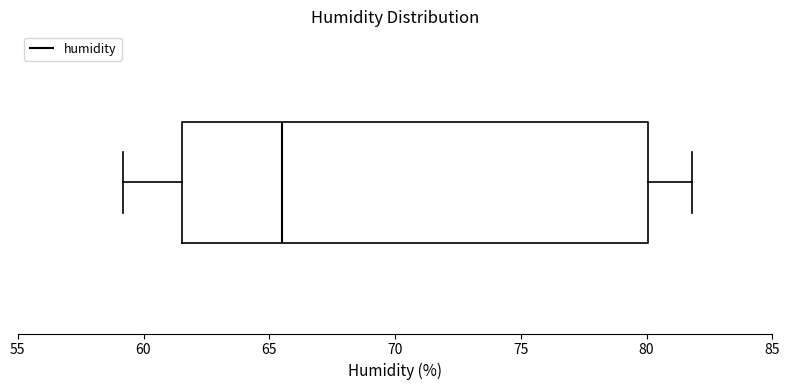

Transcribe this box plot: give where the median line is, the range the box spans, and where the two whiskers end, as read against the x-axis. The values are not printed on the chart, so give them approximately, as read against the axis.

median 65.5, box 61.5 to 80.0, whiskers 59.0 to 82.0